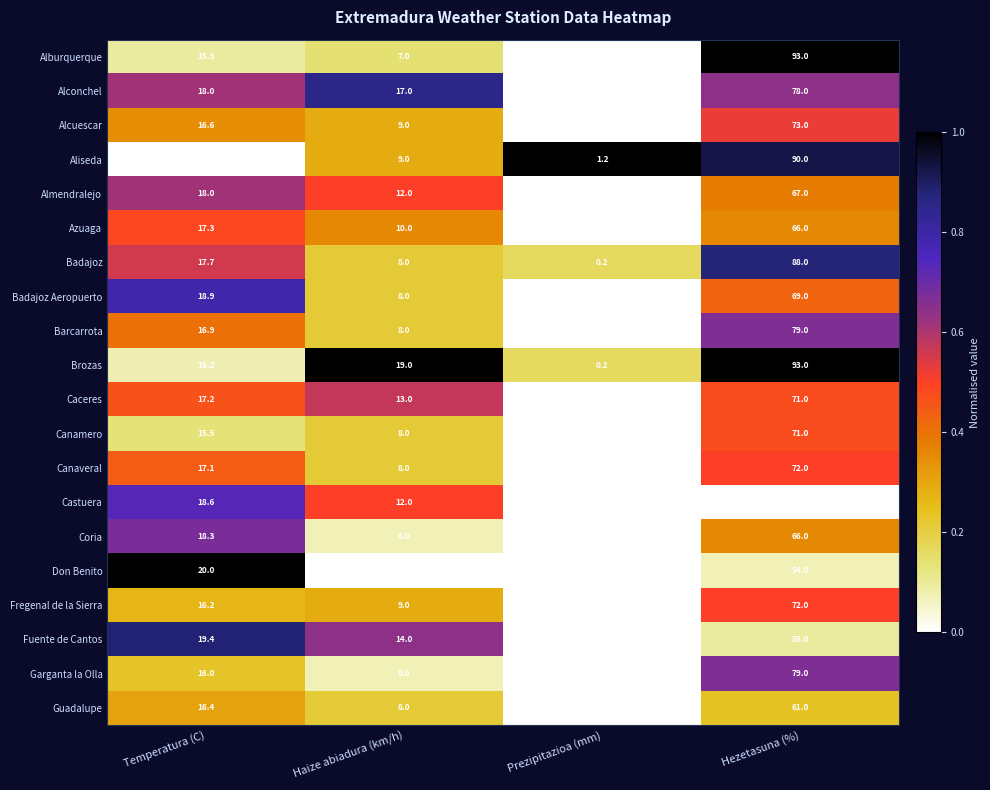

What is the difference between the highest and lowest values at Hezetasuna (%)?

42.0